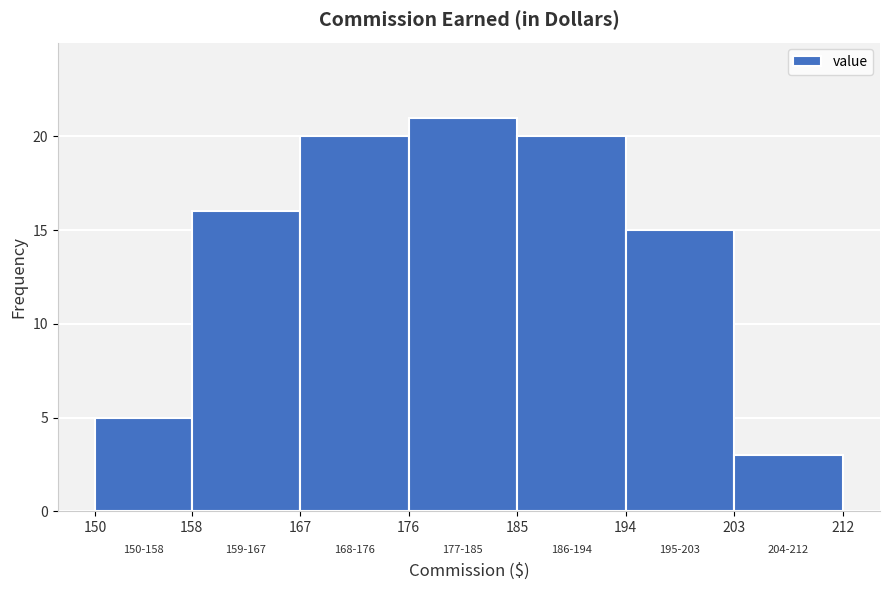

Which range on the x-axis has the tallest bar?

176 to 185